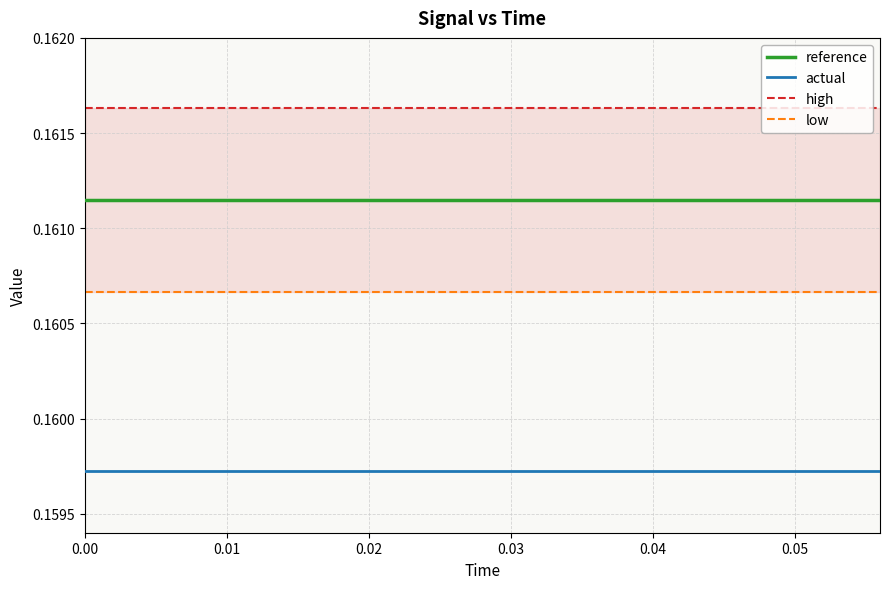

What is the value of the reference point at the 11th from the left?

0.2